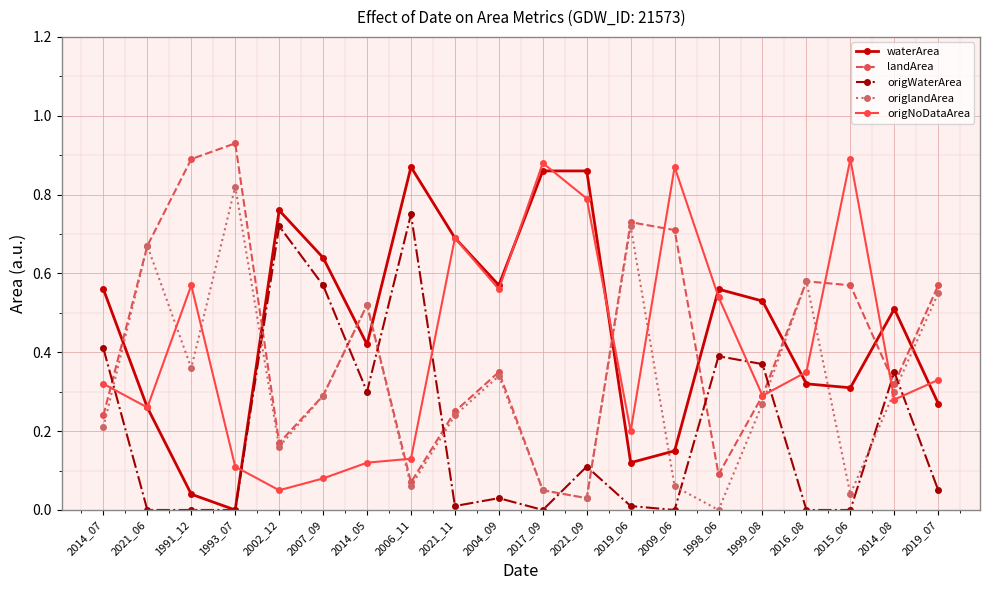

Which series has the largest total across all categories?

waterArea